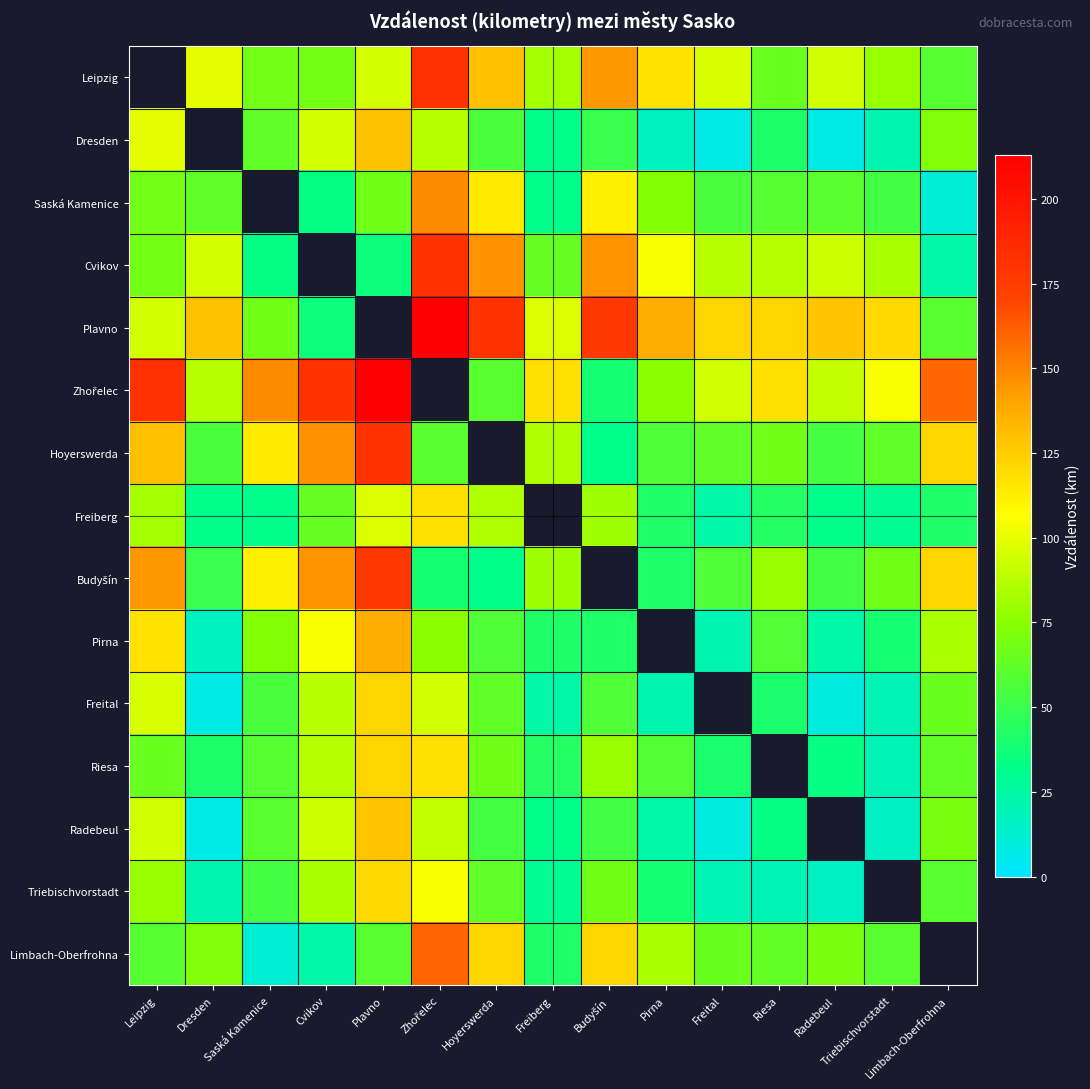

How many positive values does the Triebischvorstadt series have?

14